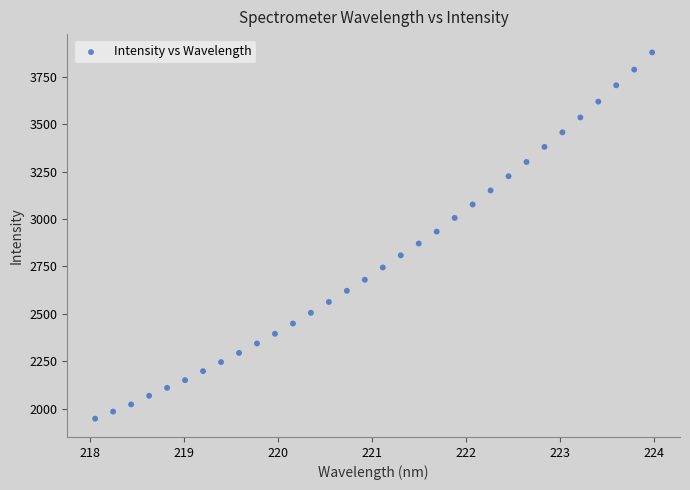

What is the range of X values (max minus min)?

5.9